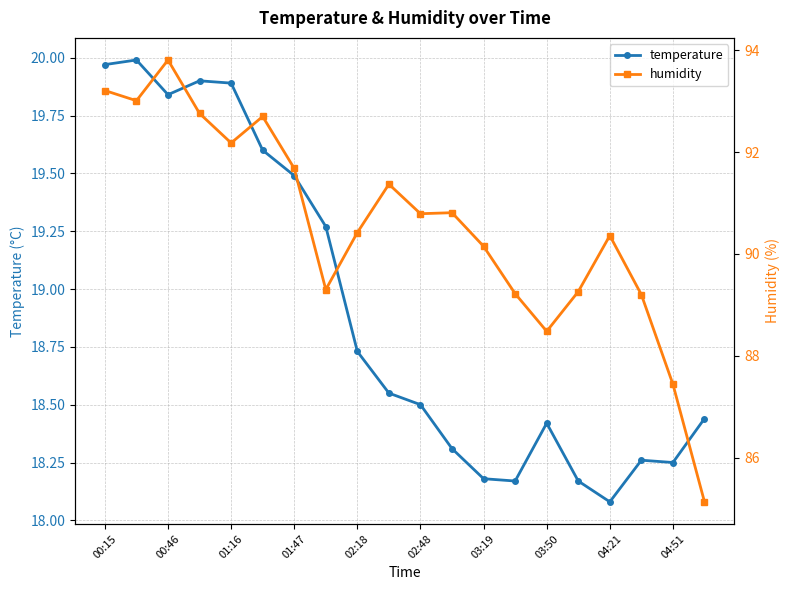

The humidity series shows 89.2 at 13. True or false?

True